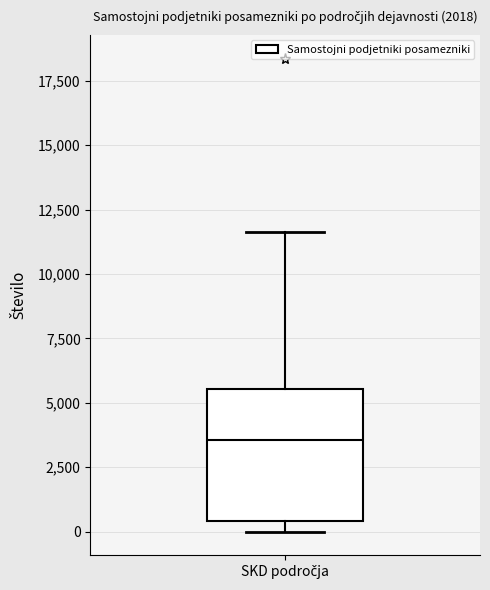

Where is the lower edge of the box for SKD področja on the y-axis? The values are not printed on the chart, so give them approximately, as read against the axis.

500